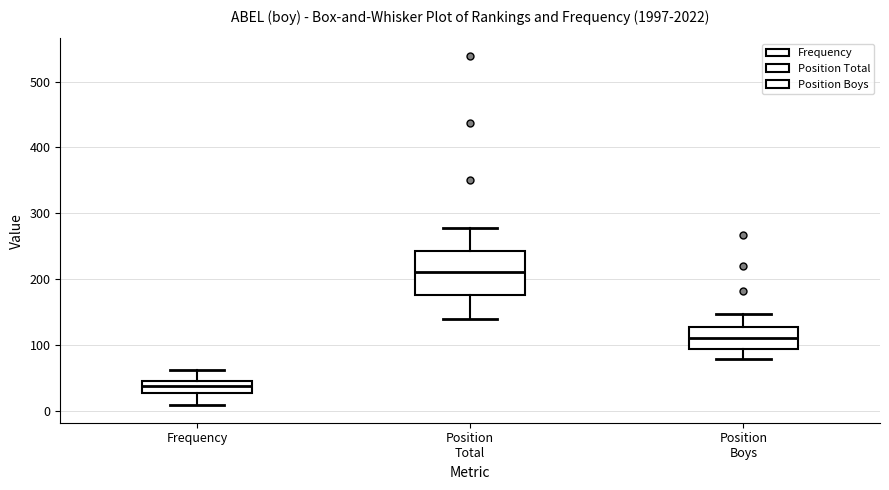

Comparing the boxes themselves (not the whiskers), which one is the tallest?

Position Total